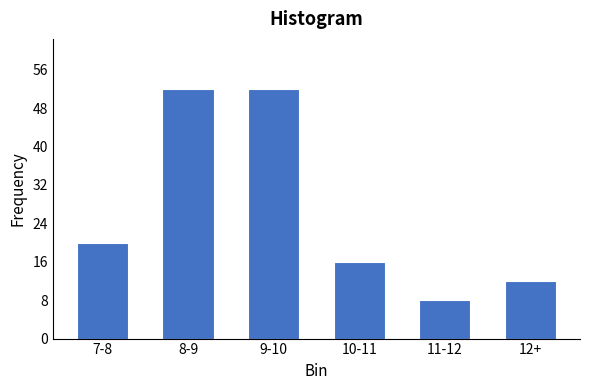

Reading right to left, extract all data points from this chart.

12	8	16	52	52	20